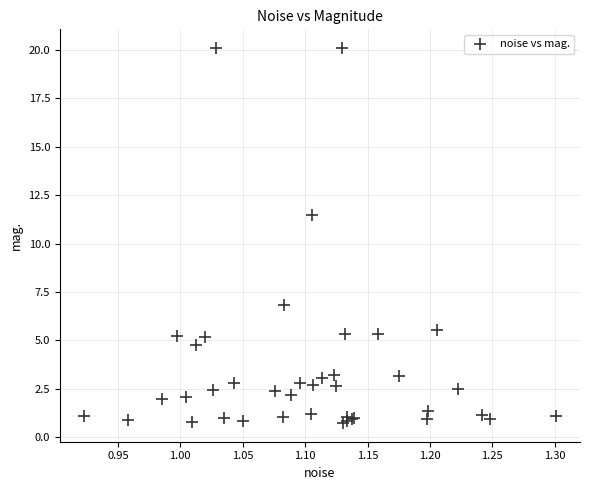

What Y value in the scatter plot is closest to 10?

11.5